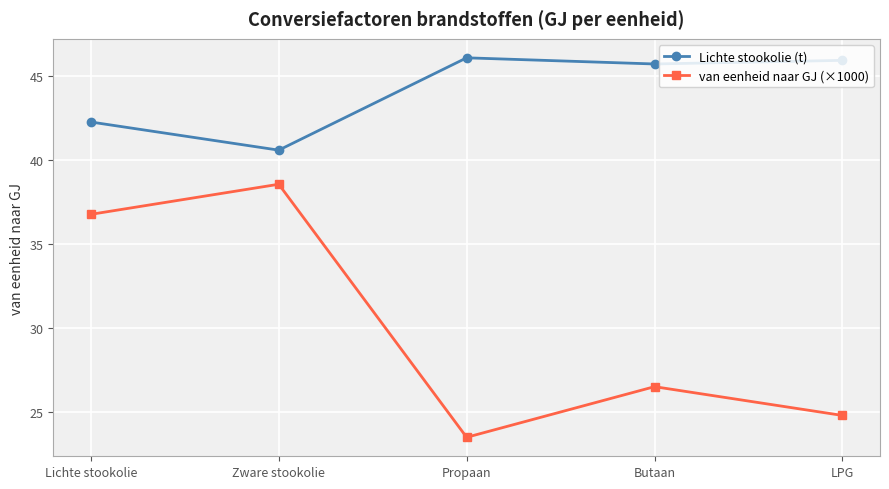

Where is the first local maximum for Lichte stookolie (t)?

Propaan